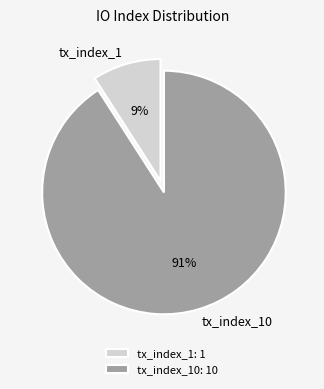

To the nearest percent, what percentage of the pie is tx_index_1?

9%